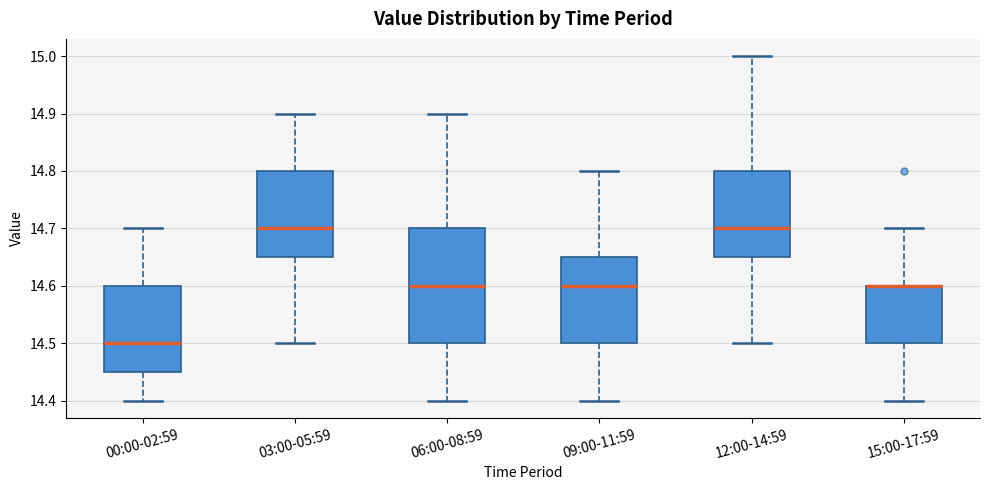

Which box is the tallest, from its lower edge to its upper edge?

06:00-08:59